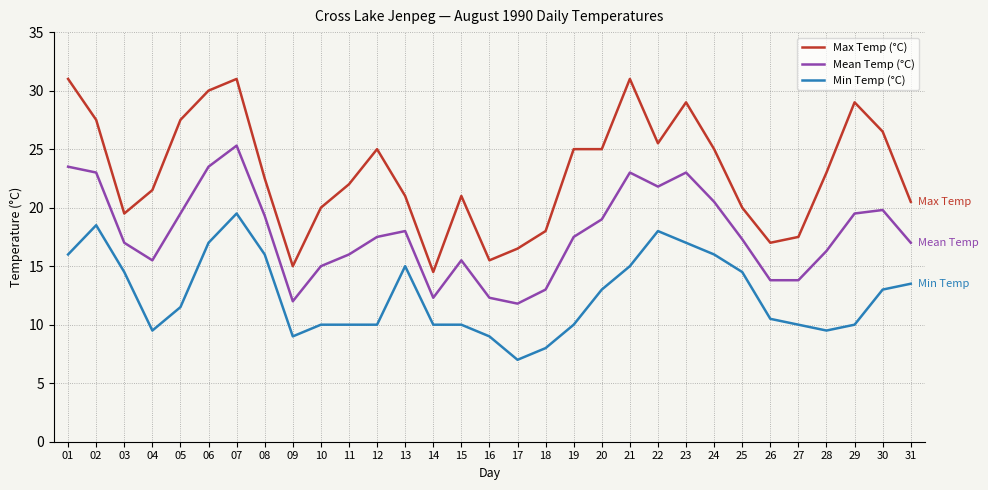

What is the maximum value shown in the chart?

31.0